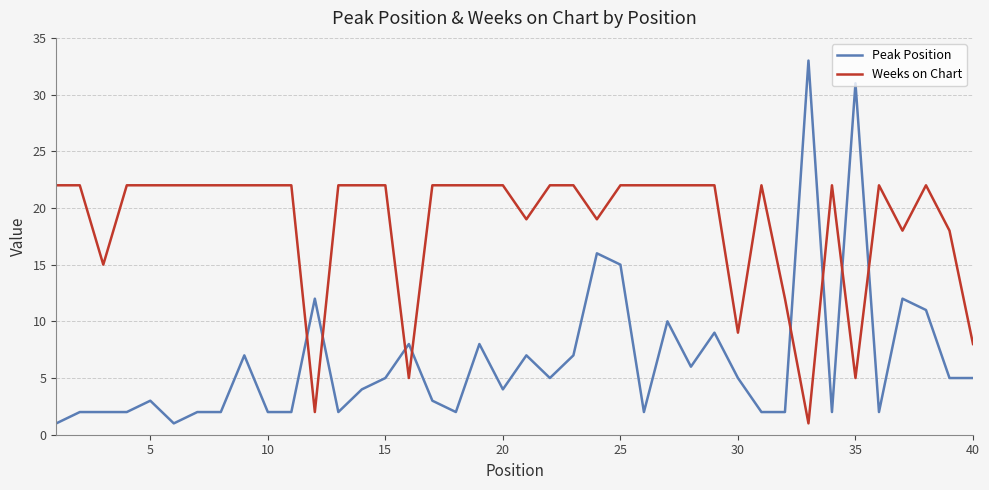

Which series has the largest range (max minus min)?

Peak Position